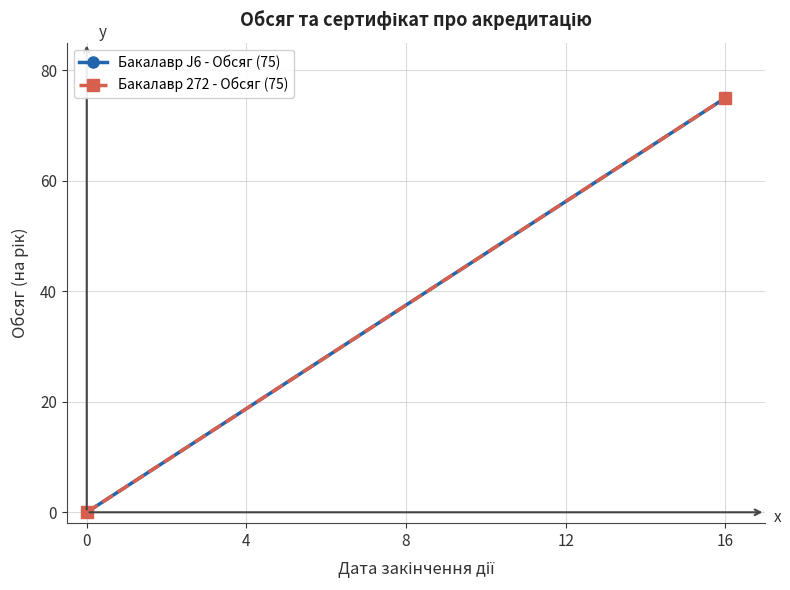

Reading left to right, transcribe all the data shown in this chart.

Бакалавр J6 - Обсяг (75): 0	75
Бакалавр 272 - Обсяг (75): 0	75